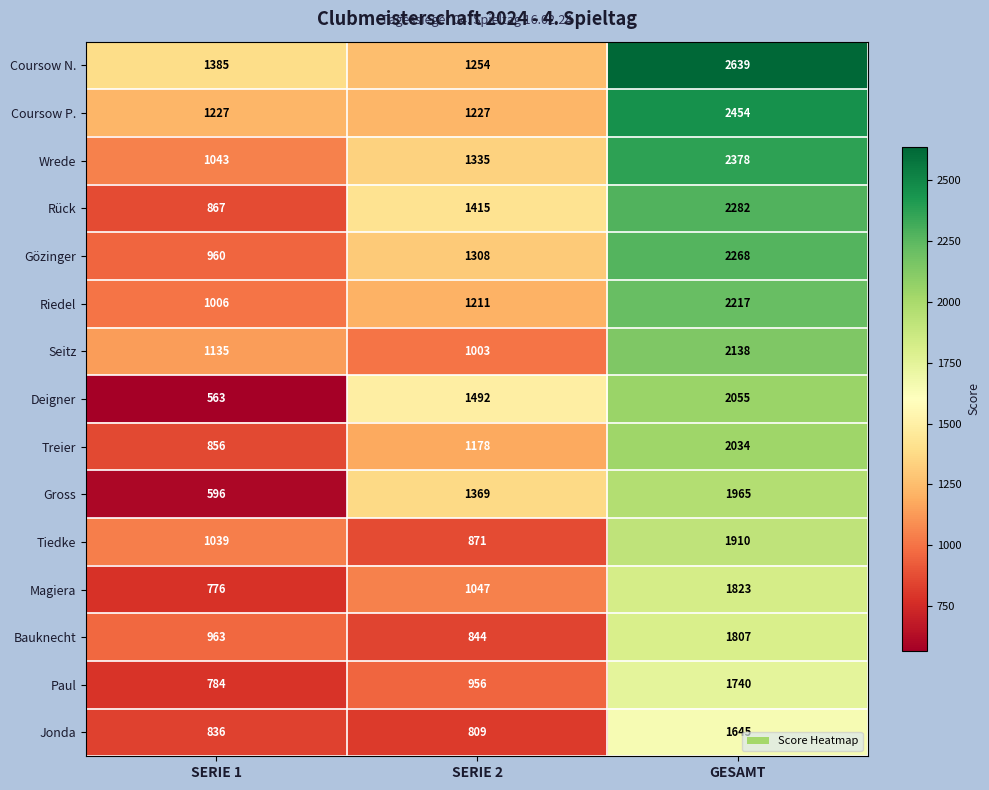

What is the difference between the Deigner values at SERIE 2 and SERIE 1?

929